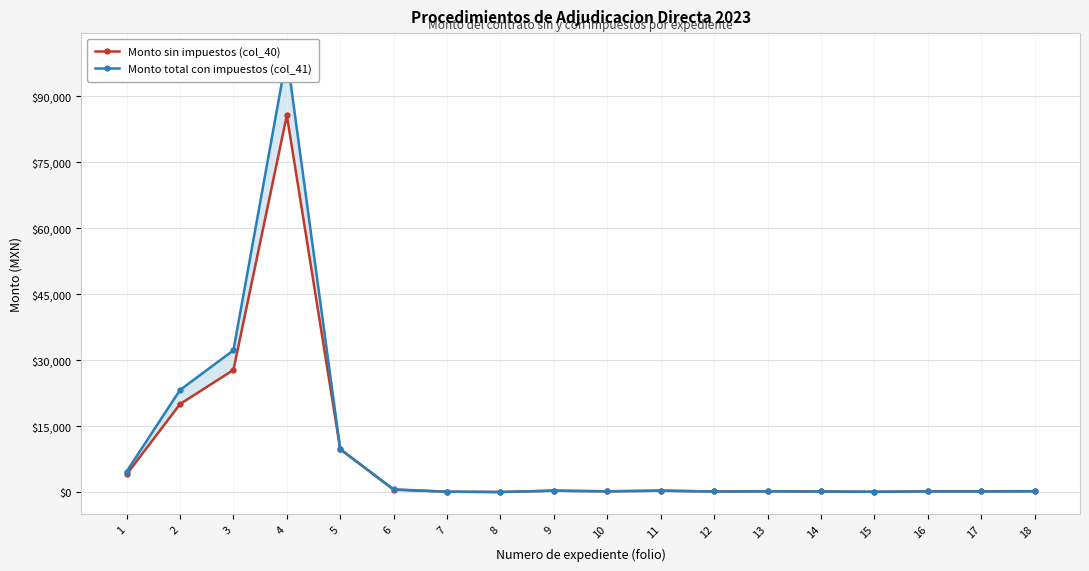

What is the lowest value of the Monto sin impuestos (col_40) series?

69.0